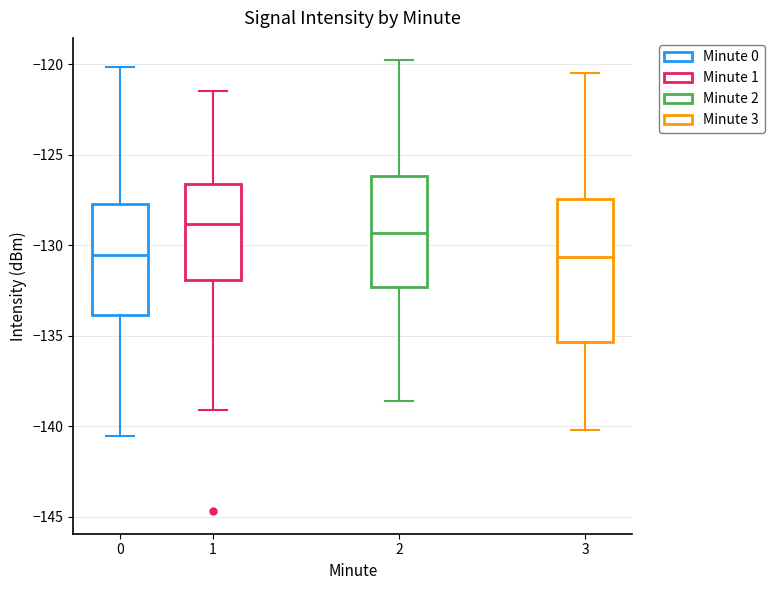

Reading left to right, read every box against the y-axis: the position of its median line, the range the box covers, and the ends of its whiskers. The values are not printed on the chart, so give them approximately, as read against the axis.

0: median -130.5, box -134.0 to -128.0, whiskers -140.5 to -120.0
1: median -129.0, box -132.0 to -126.5, whiskers -139.0 to -121.5
2: median -129.5, box -132.5 to -126.0, whiskers -138.5 to -120.0
3: median -130.5, box -135.5 to -127.5, whiskers -140.0 to -120.5